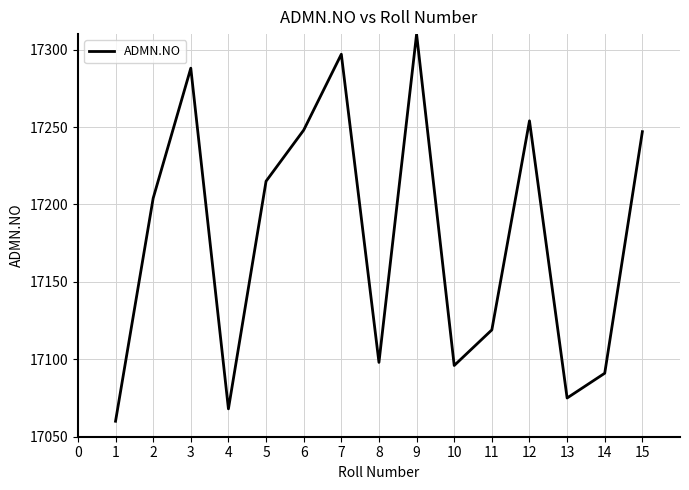

What is the sum of the values at 2 and 8?

34302